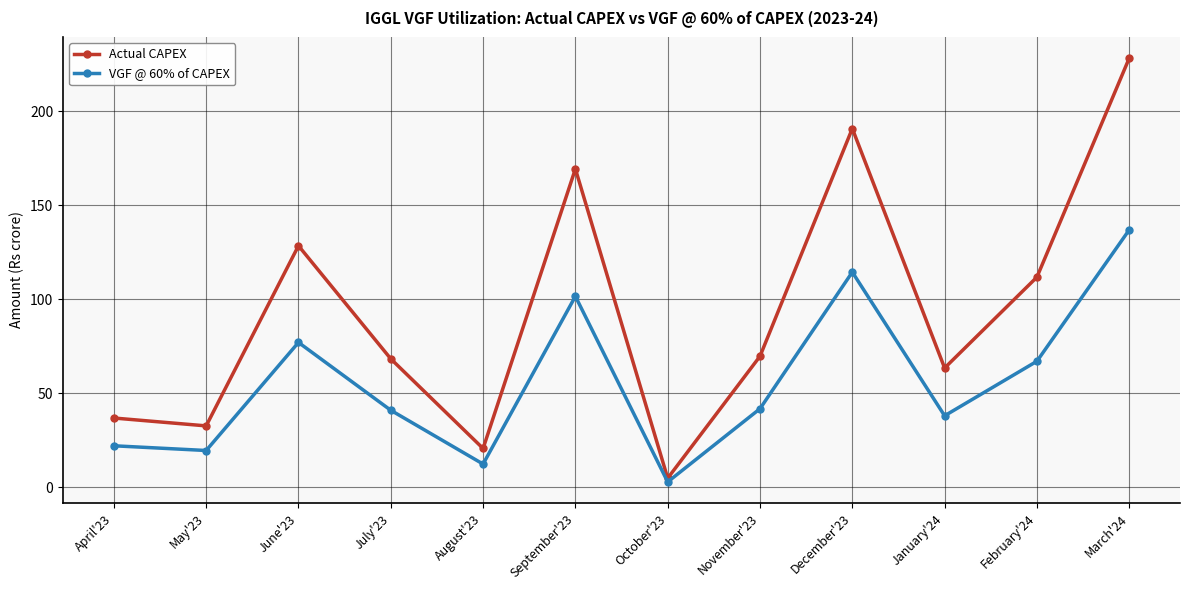

What is the greatest value displayed?

228.4